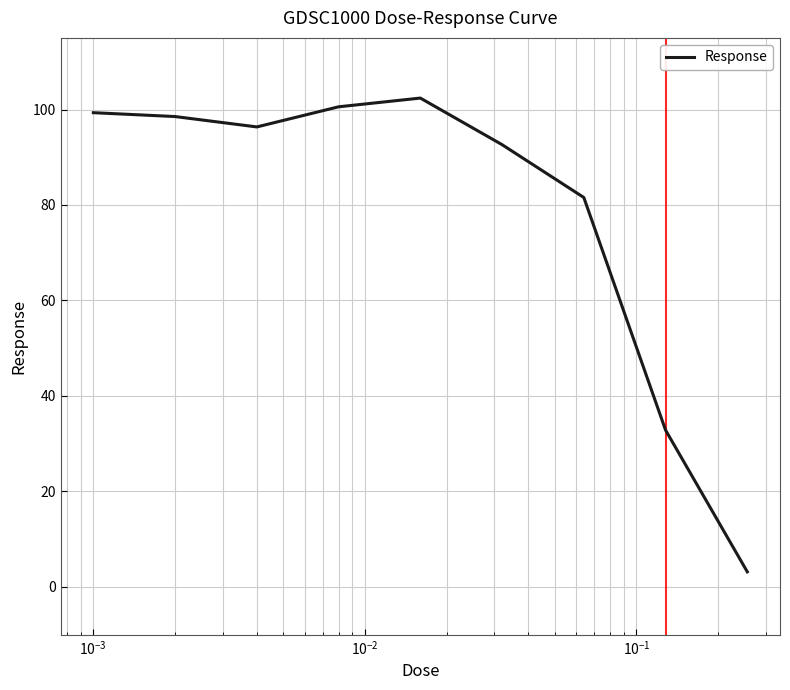

What is the maximum value shown in the chart?

102.4